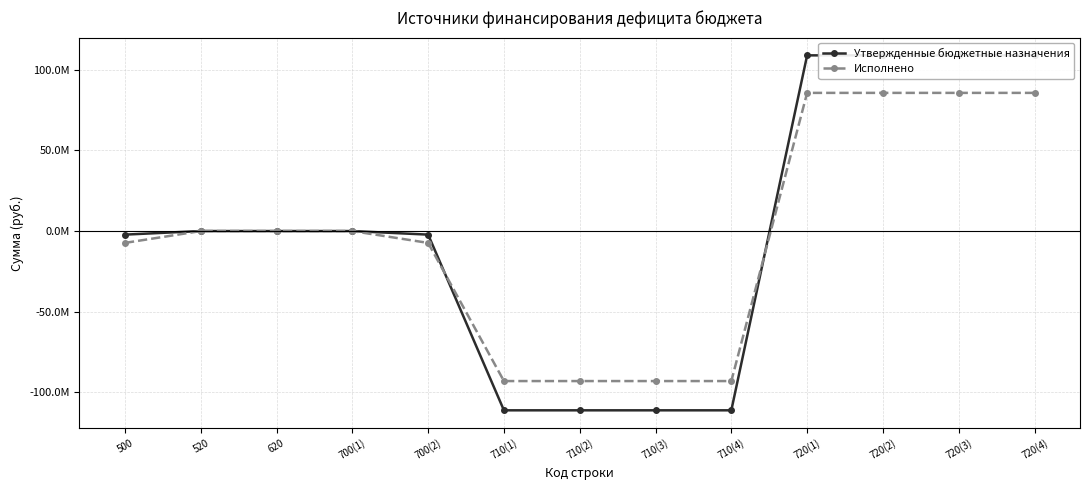

Between which two adjacent categories do Утвержденные бюджетные назначения and Исполнено first intersect?

700(2) and 710(1)